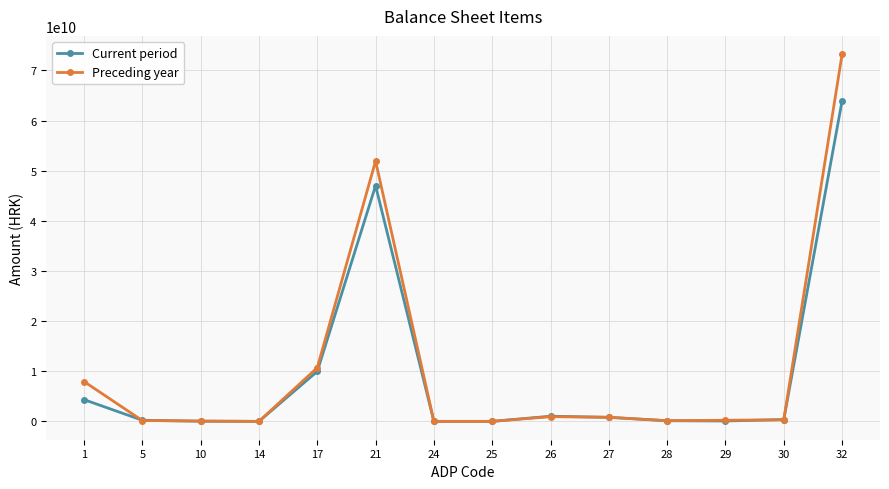

Rank the series by their maximum value, from highest to lowest.

Preceding year, Current period